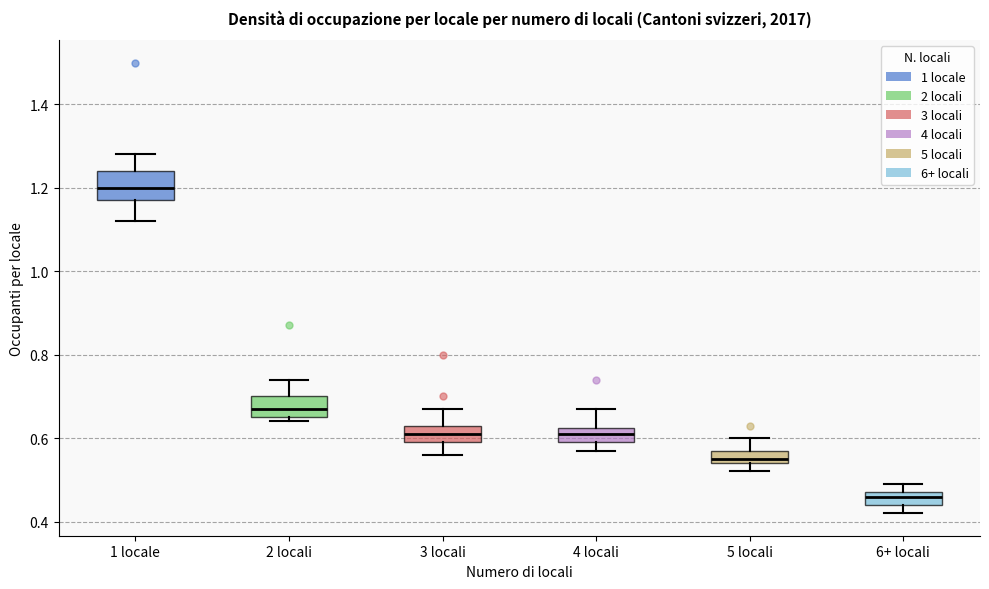

Which box is the tallest, from its lower edge to its upper edge?

1 locale